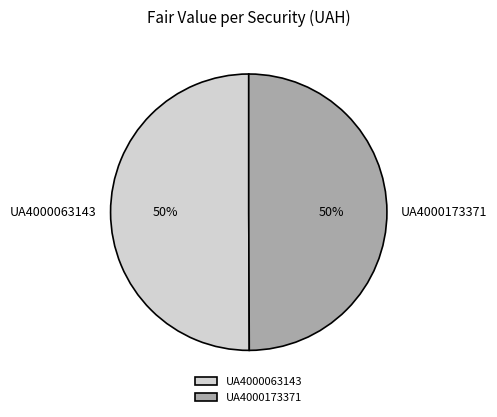

What is the ratio of the value at UA4000063143 to the value at UA4000173371?

1.0